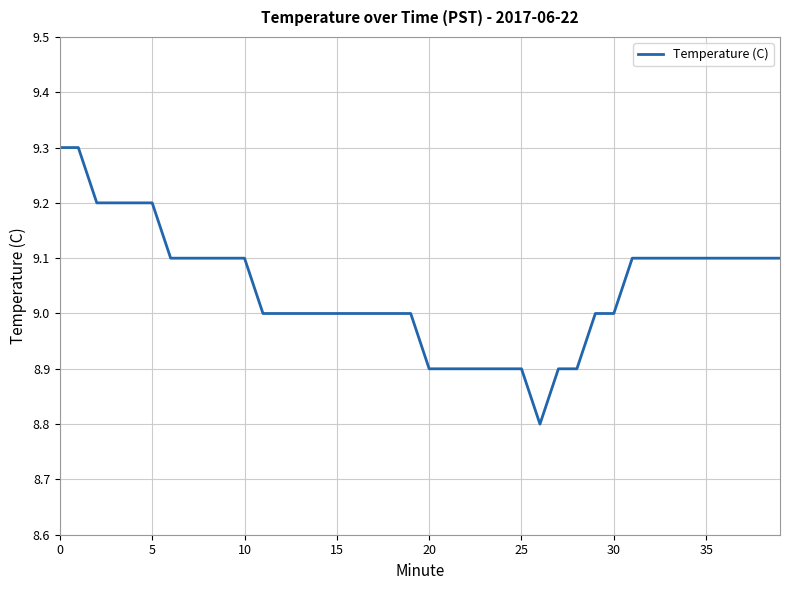

What is the minimum value shown in the chart?

8.8